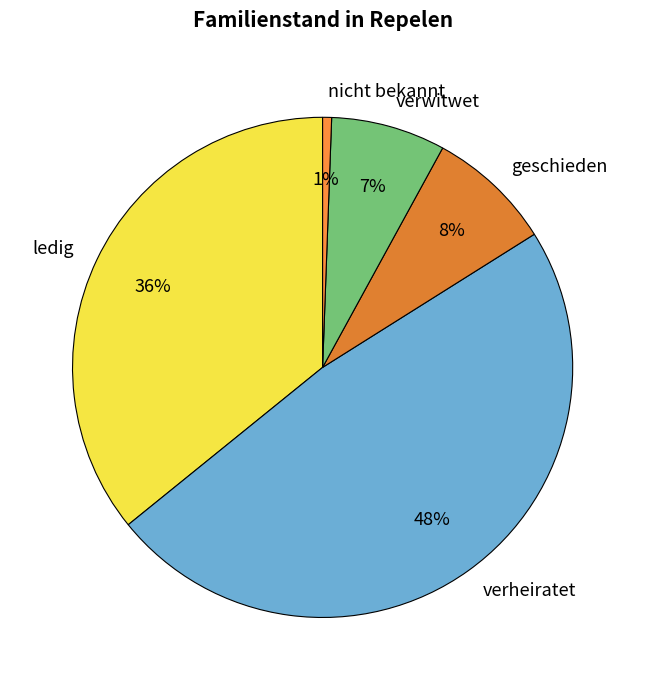

Rank the categories by value from highest to lowest.

verheiratet, ledig, geschieden, verwitwet, nicht bekannt